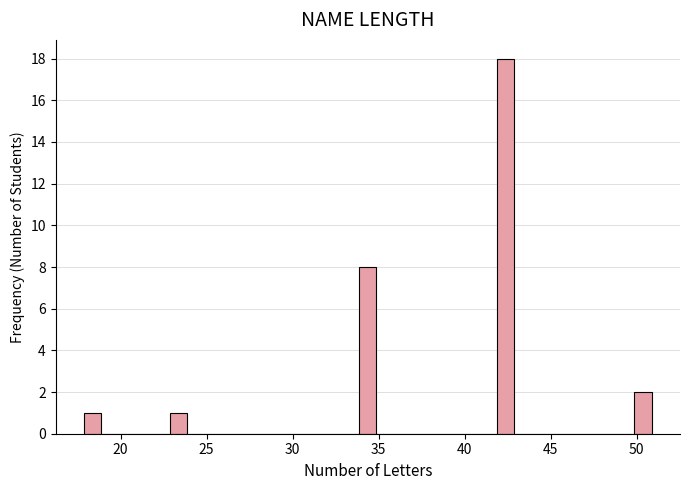

Around what value on the x-axis is the tallest bar? Give the approximate position of its centre, as read against the axis.

42.5